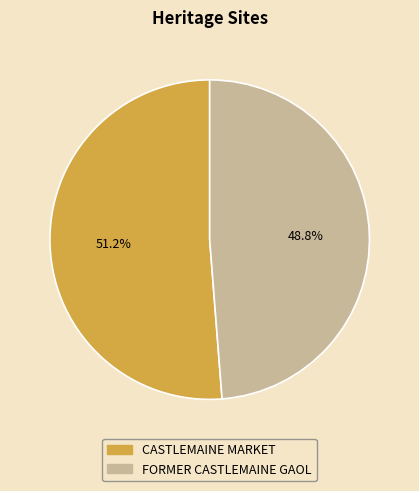

To the nearest percent, what is the difference between the largest and smallest slice percentages?

2%